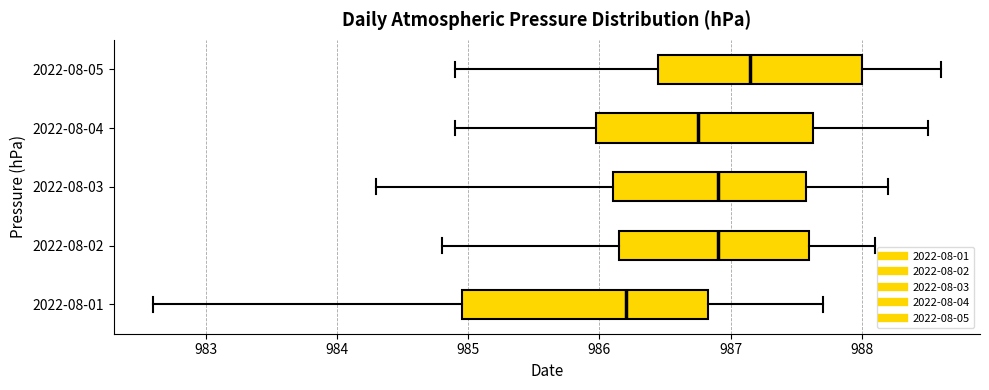

Which box's median line is the furthest to the right?

2022-08-05